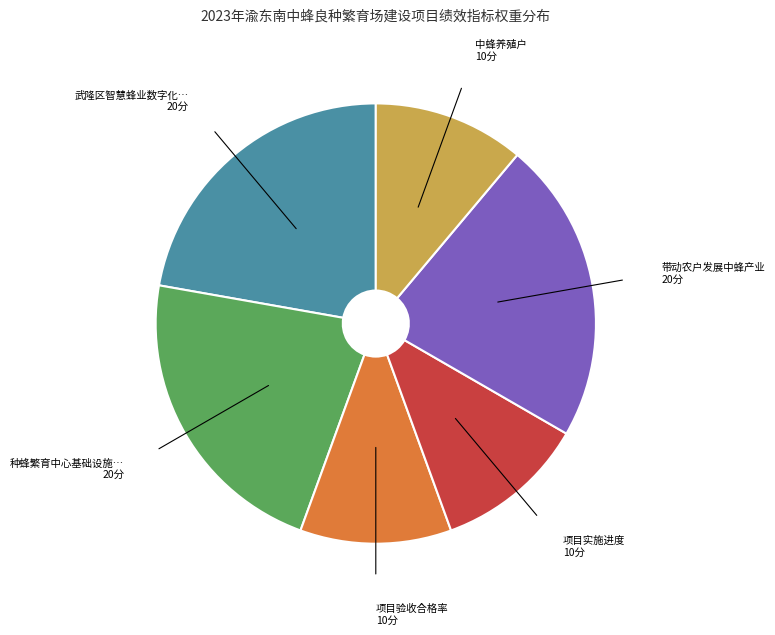

Is there a majority slice in this chart?

No